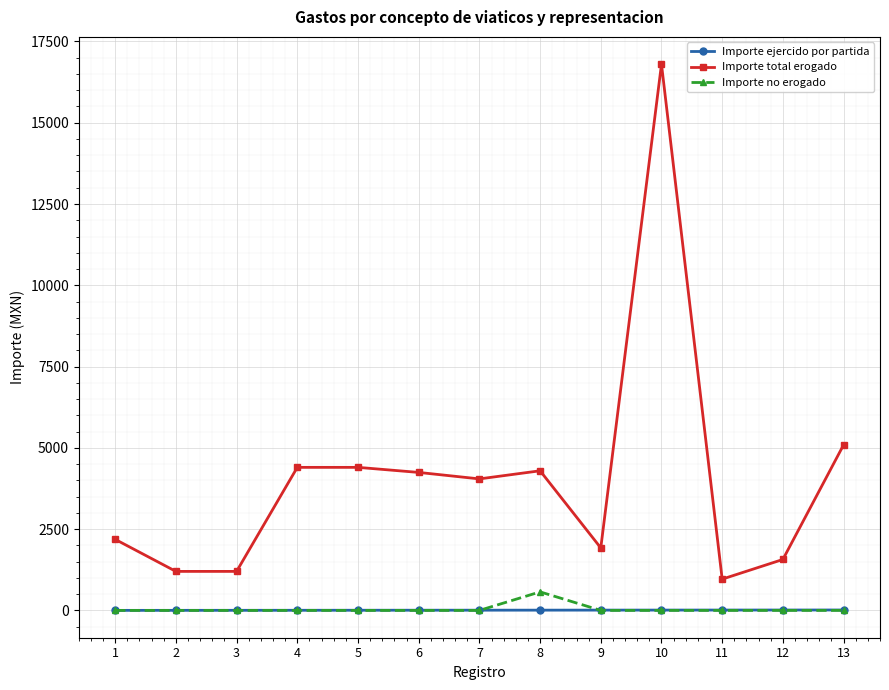

True or false: Importe total erogado has more than 1 interior local peaks.

True